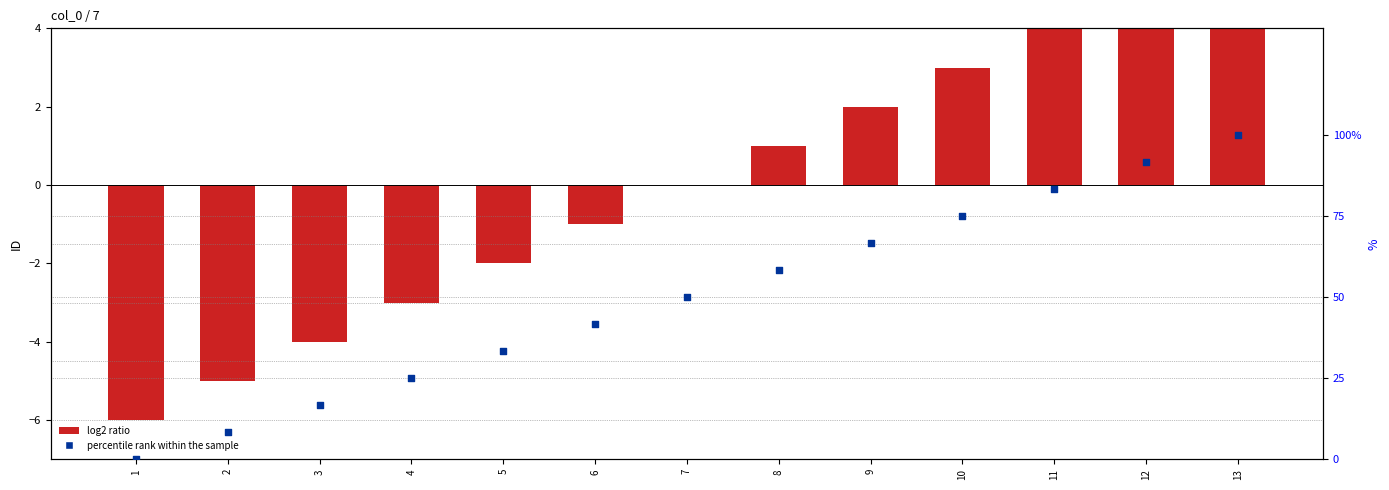

Which series has the largest total across all categories?

percentile rank within the sample